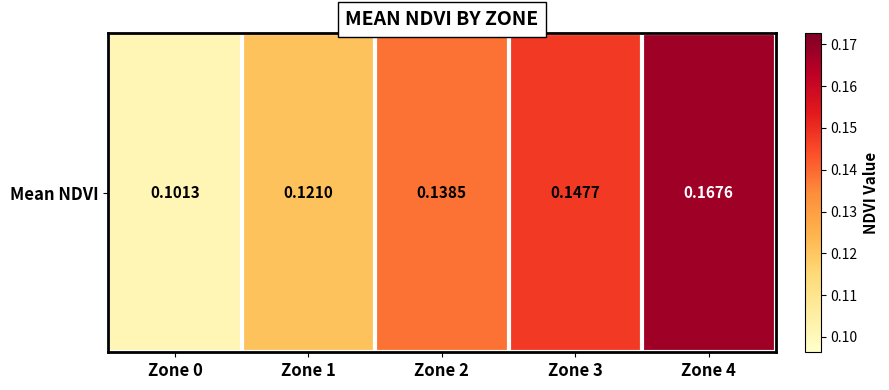

Between Zone 2 and Zone 1, which is larger?

Zone 2